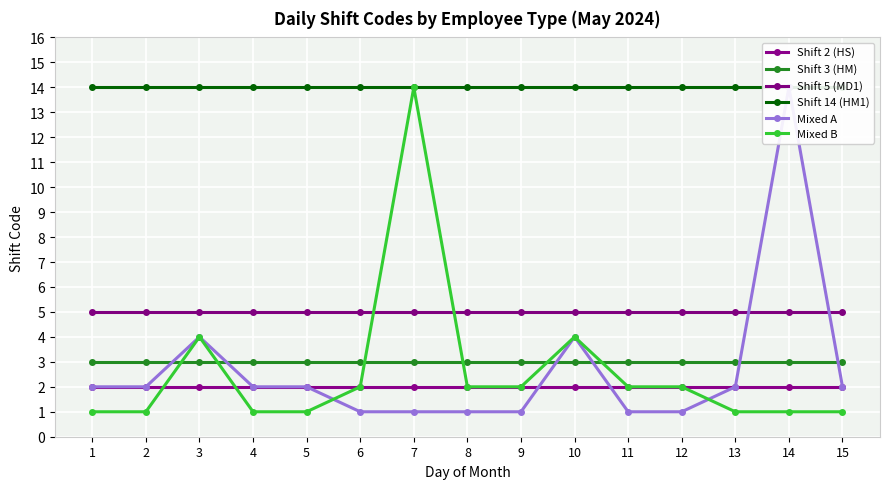

How many distinct data groups are displayed?

6